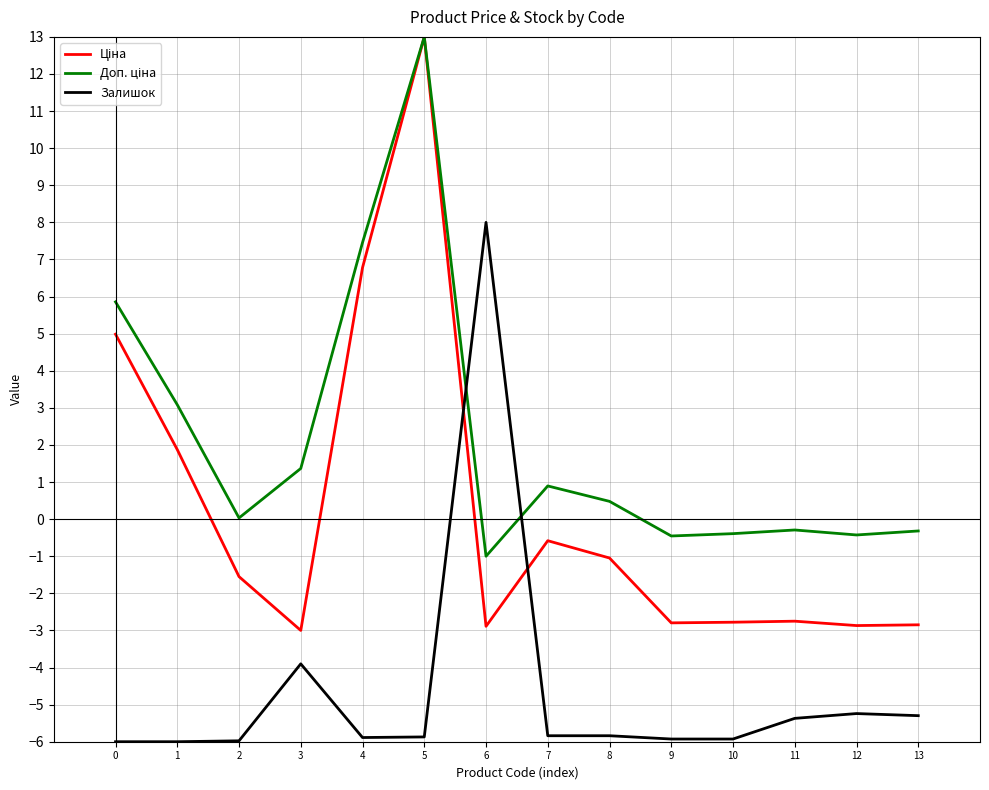

The value of Залишок at 13 is -5.3. True or false?

True